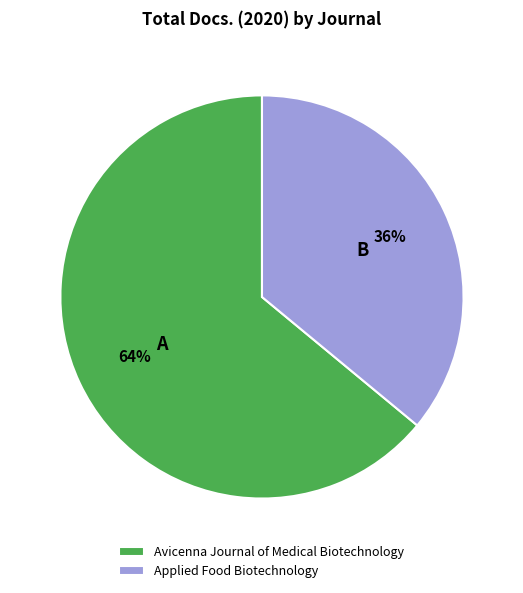

Count the number of slices in the pie.

2